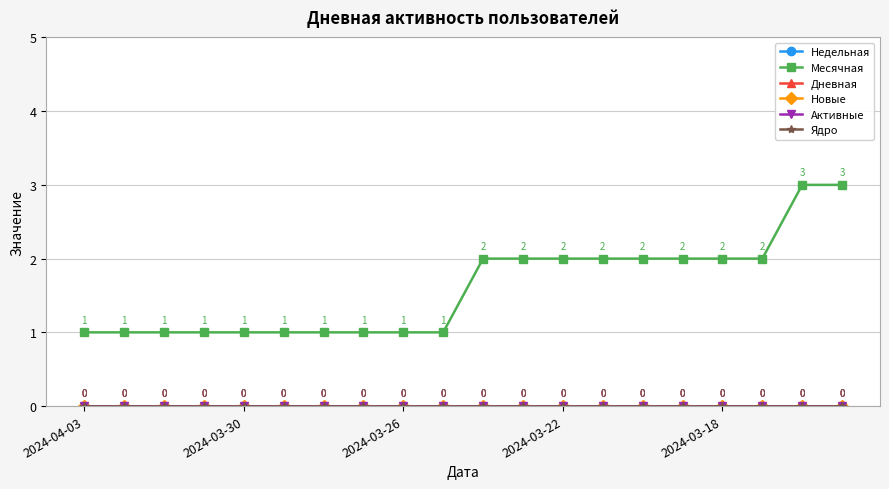

How many lines are shown in the chart?

6